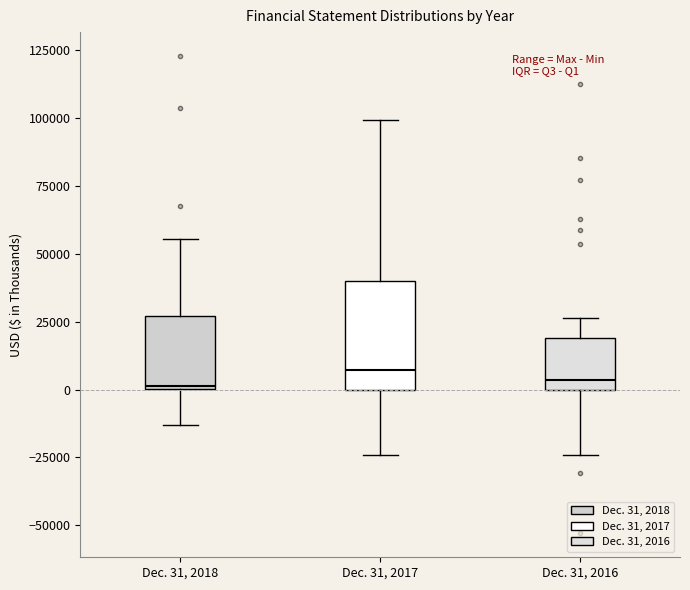

Which box is the tallest, from its lower edge to its upper edge?

Dec. 31, 2017